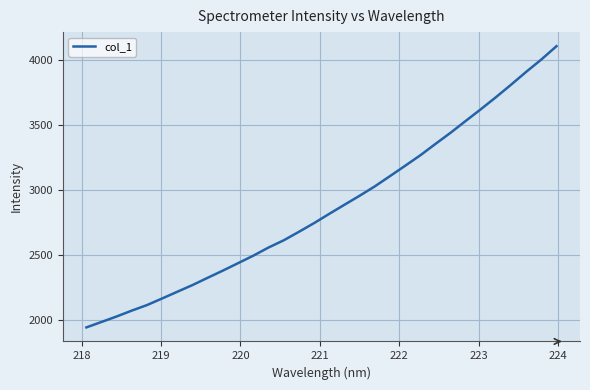

What is the maximum value shown in the chart?

4108.7